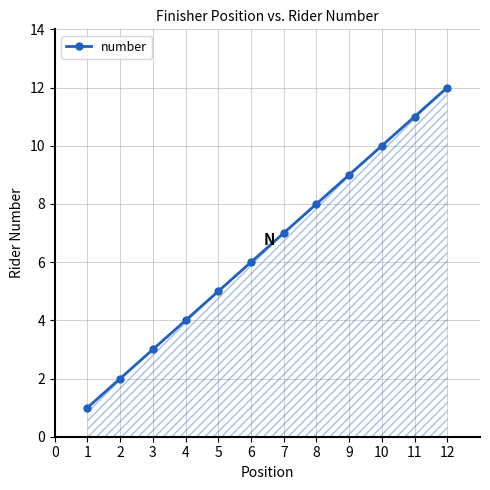

How many data points does each series have?

12